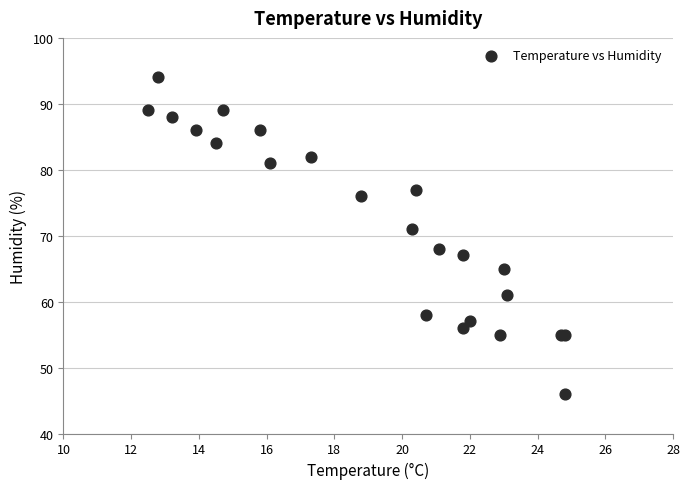

What Y value in the scatter plot is closest to 70?

71